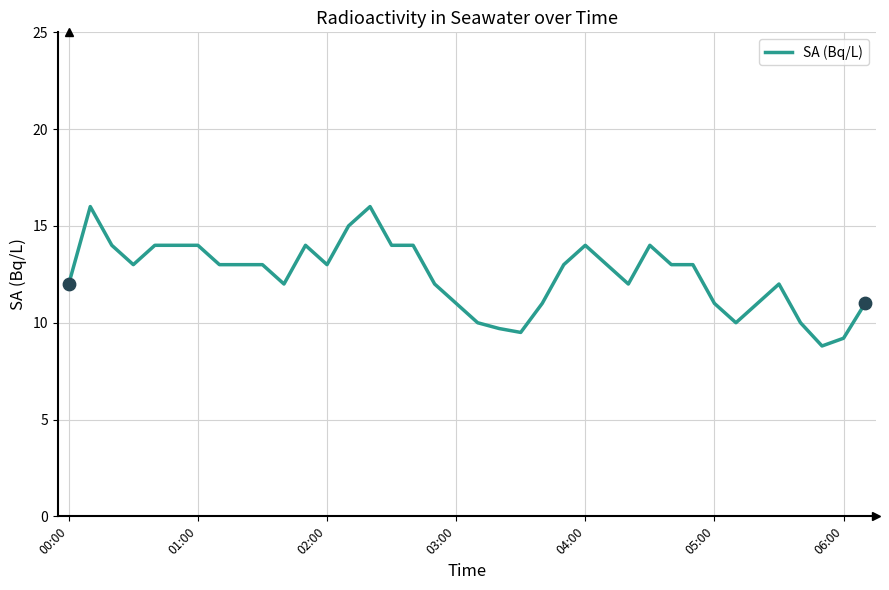

What is the minimum value shown in the chart?

8.8